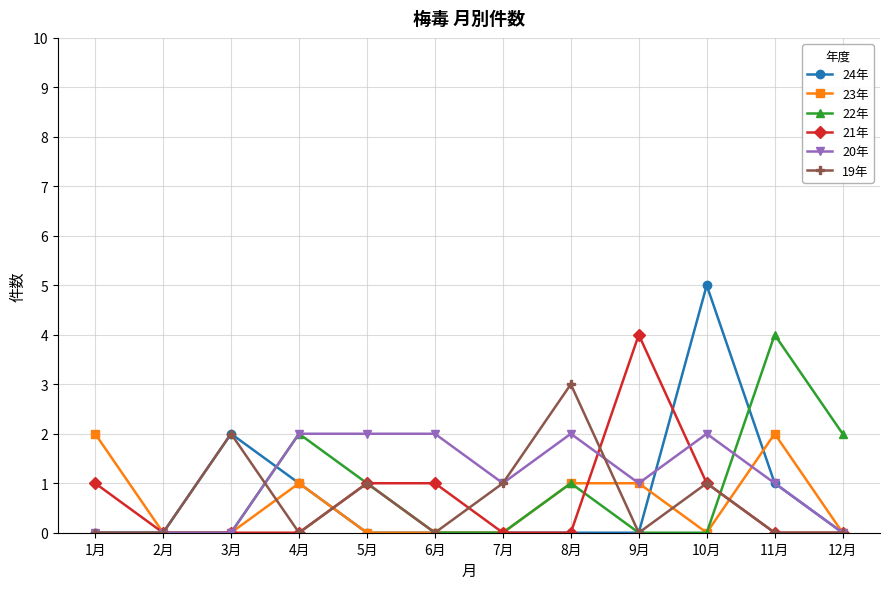

What is the value of the 19年 point at the 8th from the left?

3